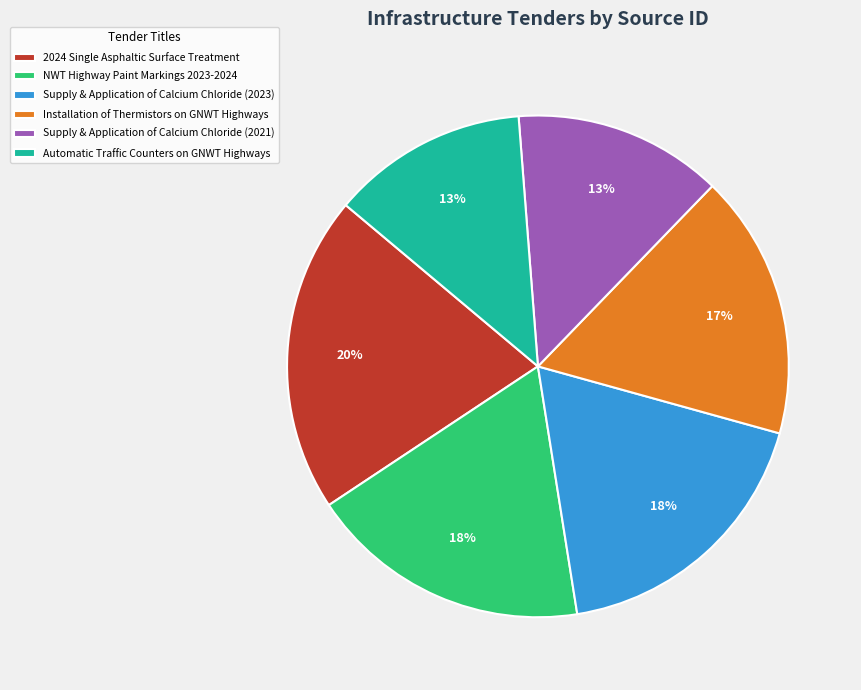

What is the ratio of the value at Installation of Thermistors on GNWT Highways to the value at 2024 Single Asphaltic Surface Treatment?

0.8